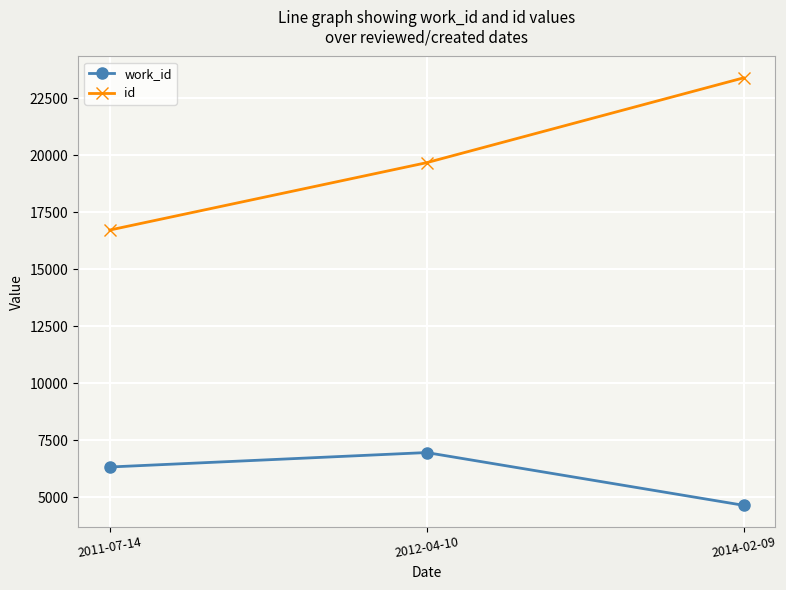

What is the difference between the highest and lowest values at 2011-07-14?

10398